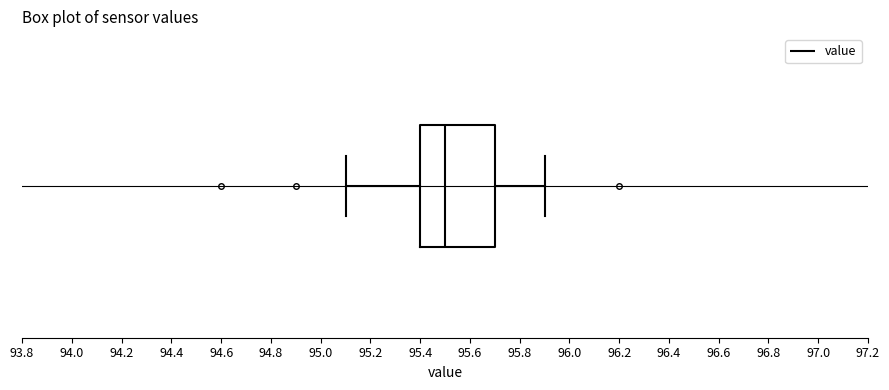

Where is the left edge of the box on the x-axis? The values are not printed on the chart, so give them approximately, as read against the axis.

95.4